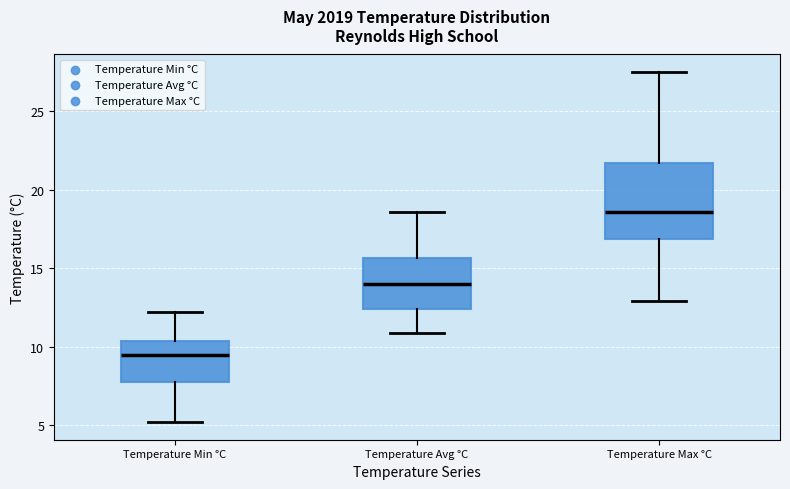

Which box has the lowest median line?

Temperature Min °C